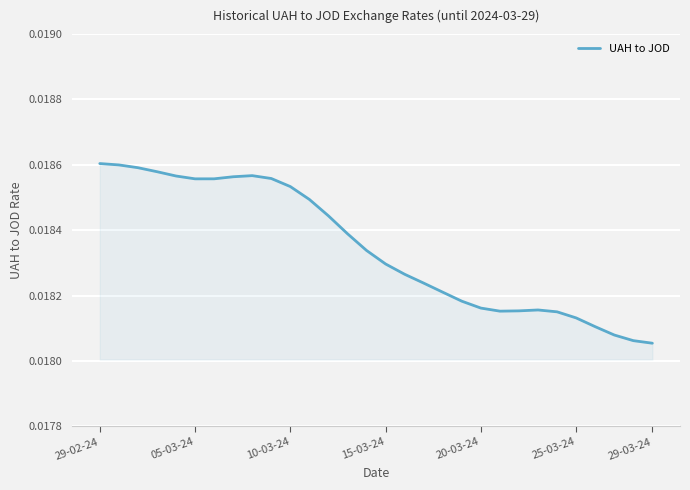

Where is the data nearest to the value 0?

29-03-24